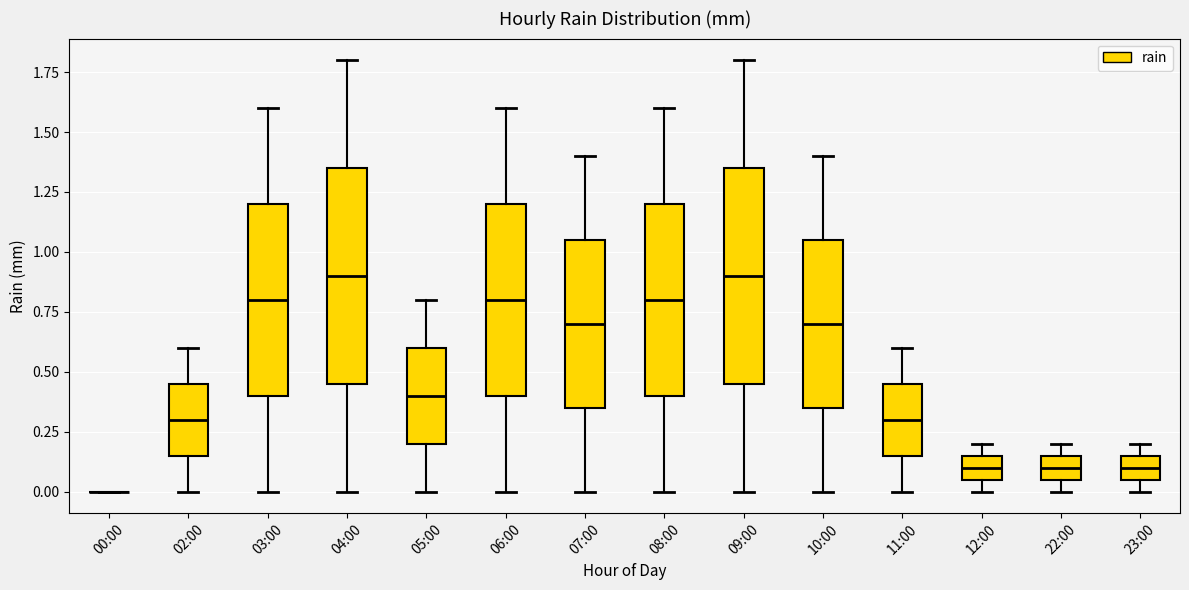

Where is the lower edge of the box for 08:00 on the y-axis? The values are not printed on the chart, so give them approximately, as read against the axis.

0.40